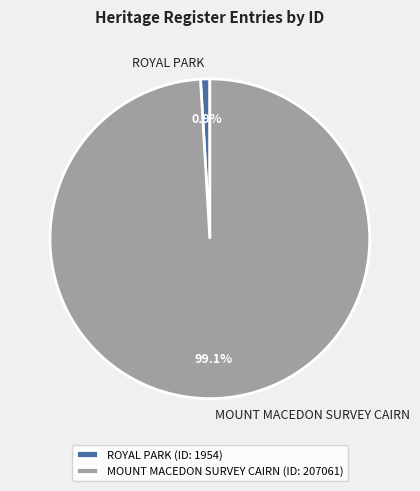

What percentage do ROYAL PARK and MOUNT MACEDON SURVEY CAIRN together represent?

100.0%